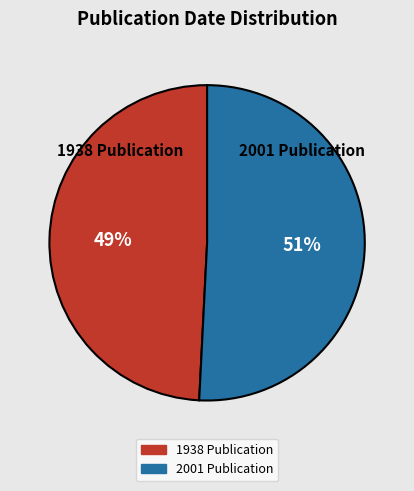

Which slice is the largest?

2001 Publication